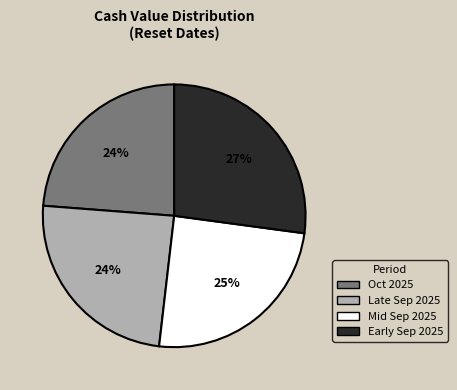

To the nearest percent, what is the difference between the largest and smallest slice percentages?

3%